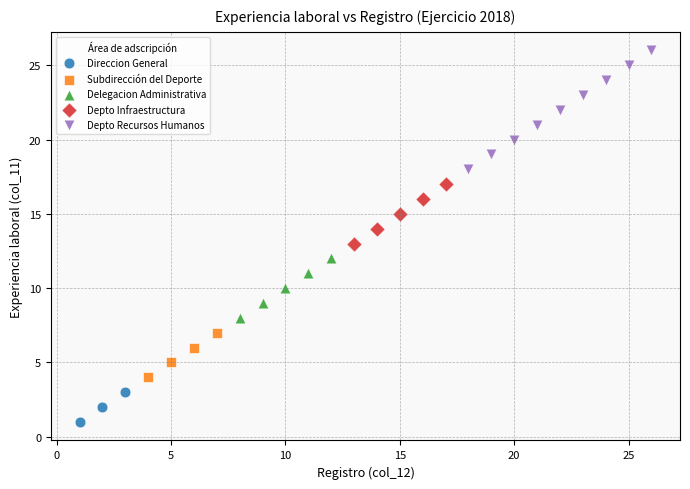

Which series contains the highest Y value?

Depto Recursos Humanos